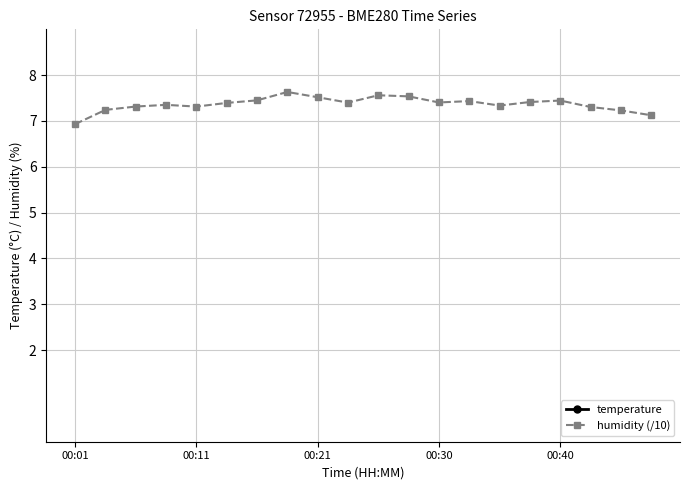

How many distinct data groups are displayed?

2